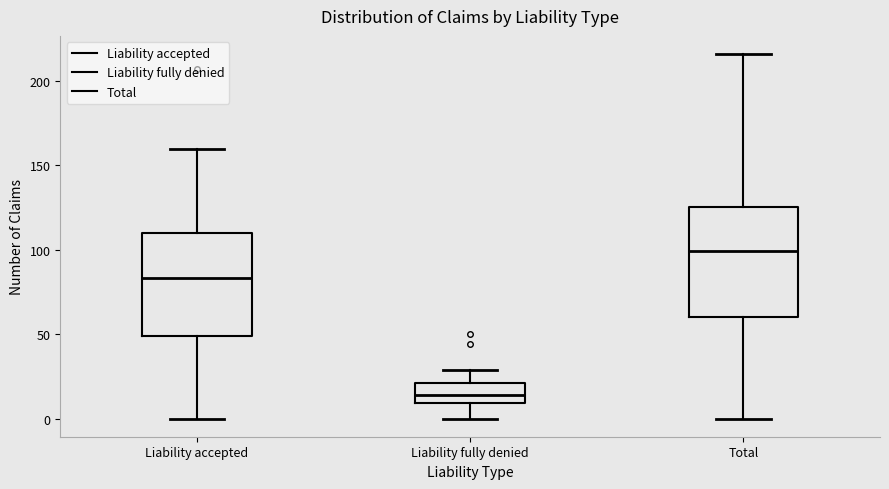

Reading left to right, transcribe this box plot: for each box, give where its median line is, the range the box spans, and where its two whiskers end, as read against the y-axis. The values are not printed on the chart, so give them approximately, as read against the axis.

Liability accepted: median 85, box 50 to 110, whiskers 0 to 160
Liability fully denied: median 15, box 10 to 20, whiskers 0 to 30
Total: median 100, box 60 to 125, whiskers 0 to 215